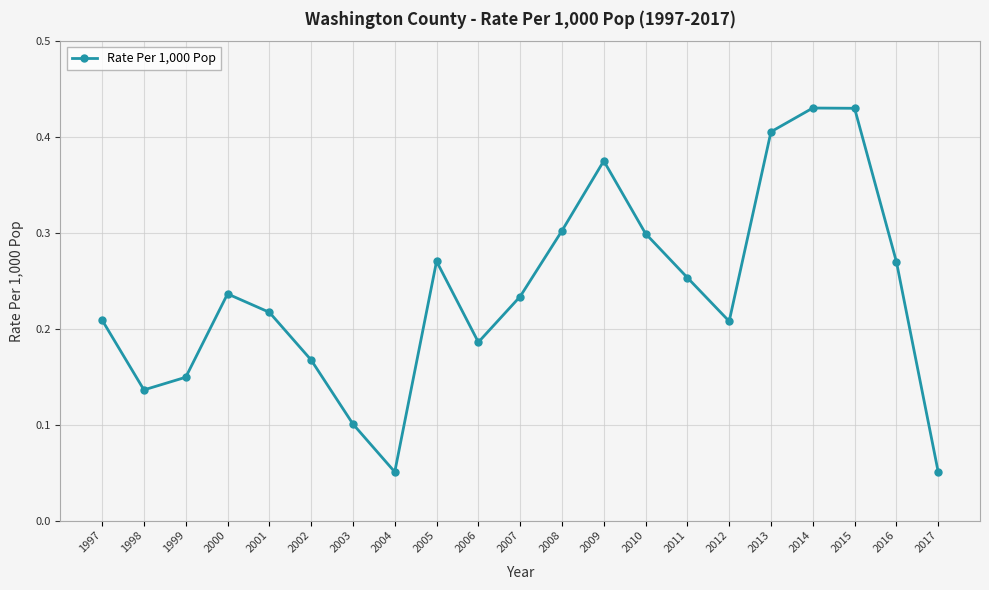

At which category does the data reach its first local valley?

1998